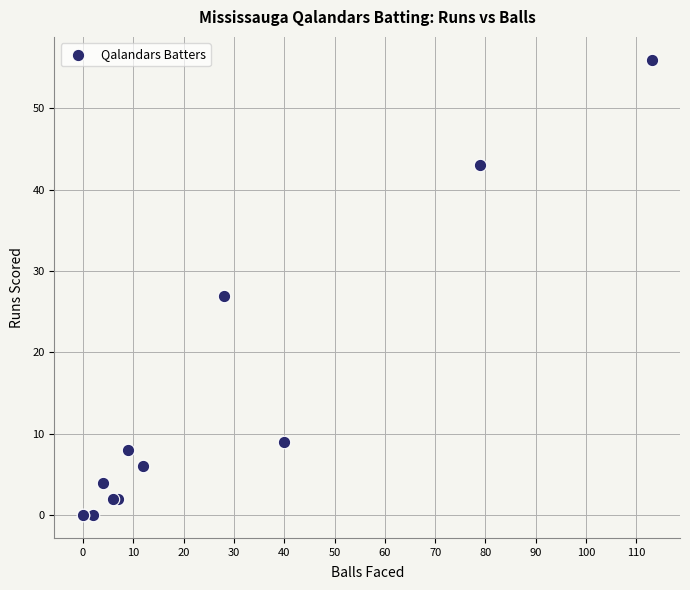

What Y value in the scatter plot is closest to 28?

27